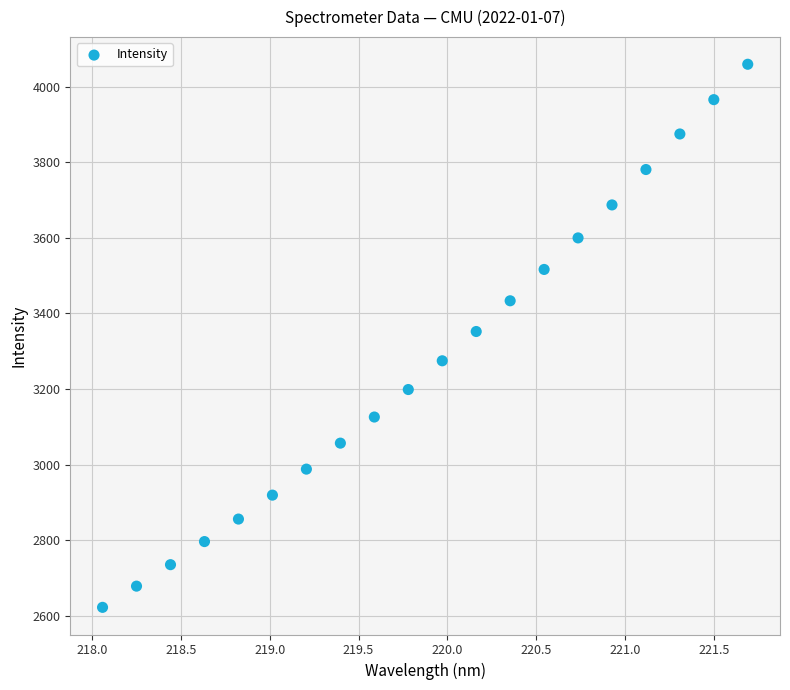

What is the range of X values (max minus min)?

3.6